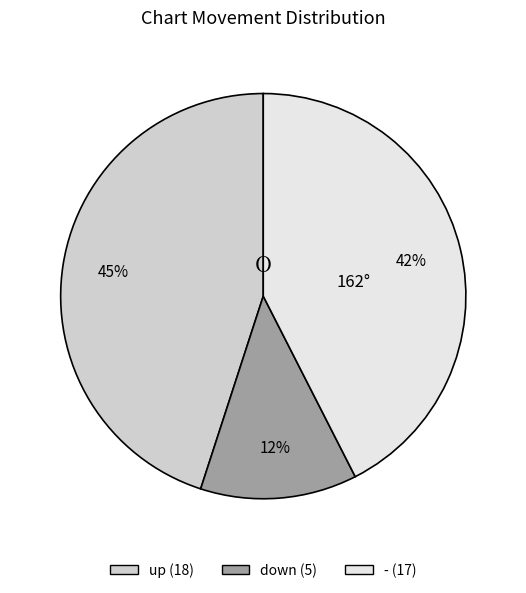

To the nearest percent, what portion does up represent?

45%